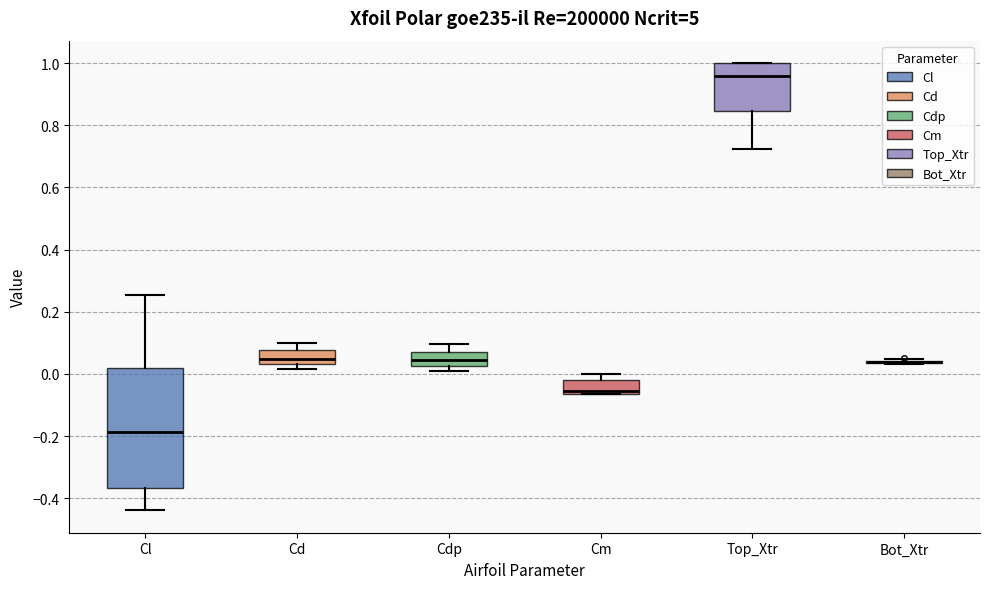

Reading left to right, transcribe this box plot: for each box, give where its median line is, the range the box spans, and where its two whiskers end, as read against the y-axis. The values are not printed on the chart, so give them approximately, as read against the axis.

Cl: median -0.18, box -0.36 to 0.02, whiskers -0.44 to 0.26
Cd: median 0.04 (inside the box), box 0.04 to 0.08, whiskers 0.02 to 0.10
Cdp: median 0.04, box 0.02 to 0.08, whiskers 0.00 to 0.10
Cm: median -0.06 (just above the box's lower edge), box -0.06 to -0.02, whiskers -0.06 to 0.00
Top_Xtr: median 0.96, box 0.84 to 1.00, whiskers 0.72 to 1.00
Bot_Xtr: box collapsed to a line at 0.04, whiskers 0.04 to 0.04